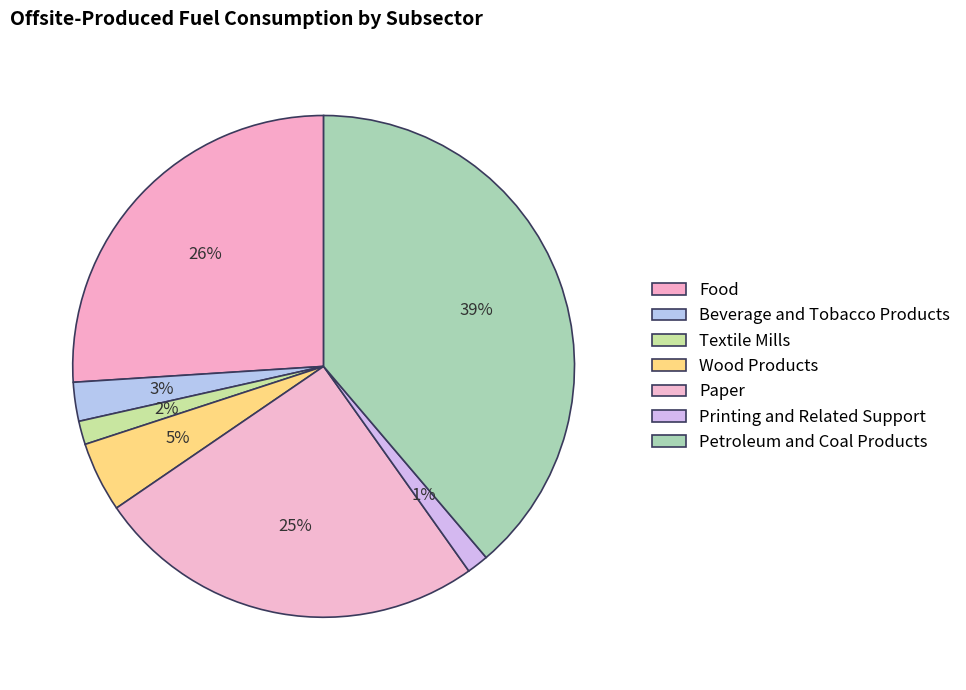

To the nearest percent, what percentage of the pie is Beverage and Tobacco Products?

3%